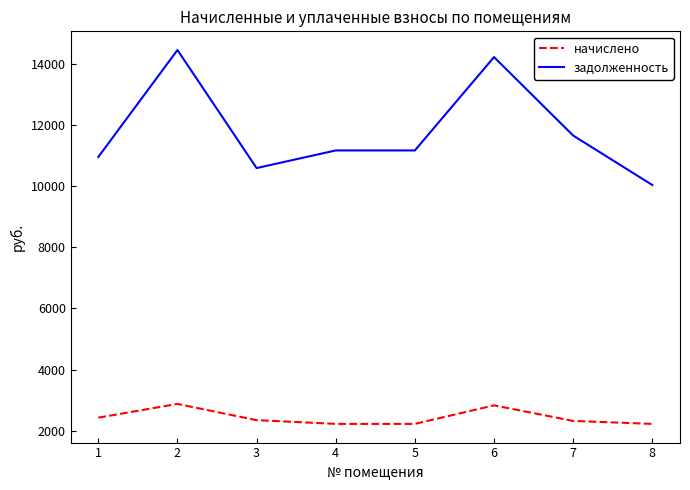

True or false: начислено has a value of 1226.7 at 5.

False